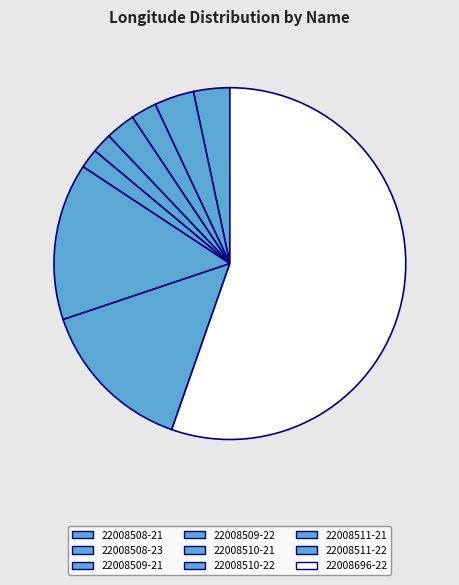

What percentage is the 22008508-21 slice, to the nearest percent?

11%